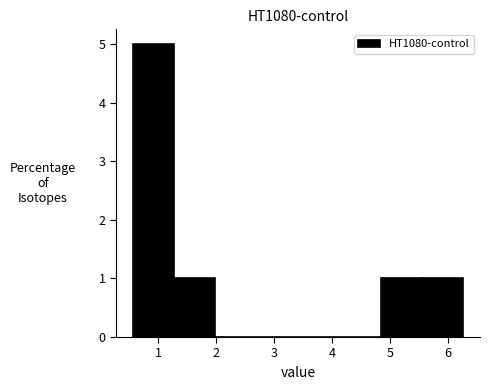

How tall is the bar that spans 4.8 to 5.6 on the x-axis? Neither the bar edges nor the heights are printed on the chart, so give them approximately, as read against the axes.

1